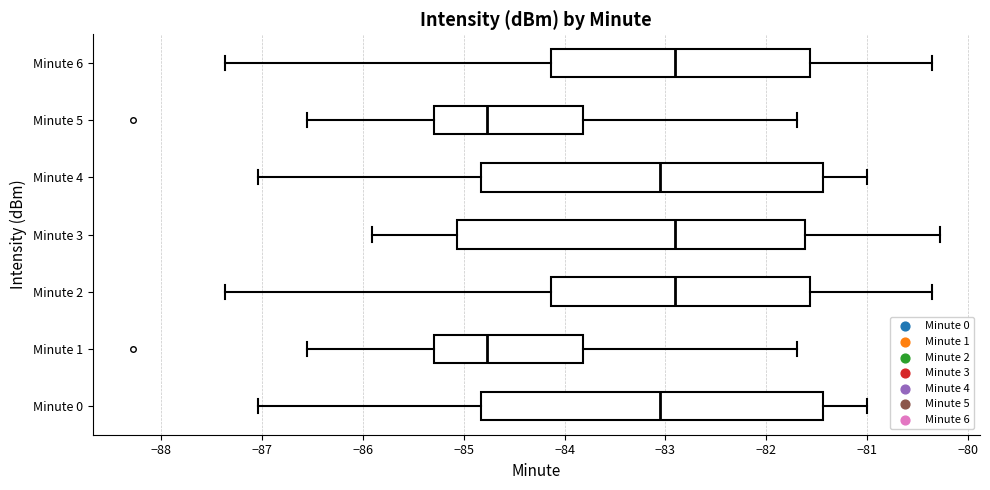

Where does the left whisker of the box for Minute 3 end on the x-axis? The values are not printed on the chart, so give them approximately, as read against the axis.

-85.9